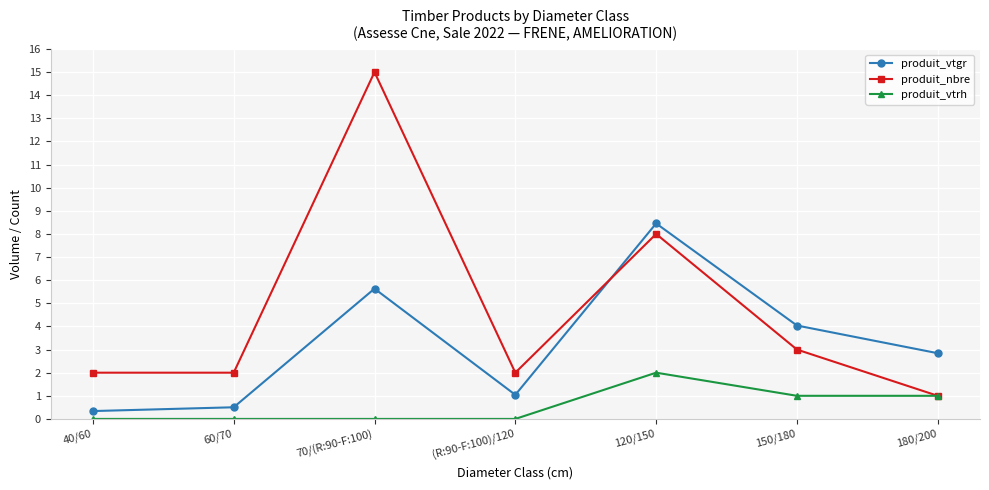

Which series changed the most between 40/60 and 70/(R:90-F:100)?

produit_nbre